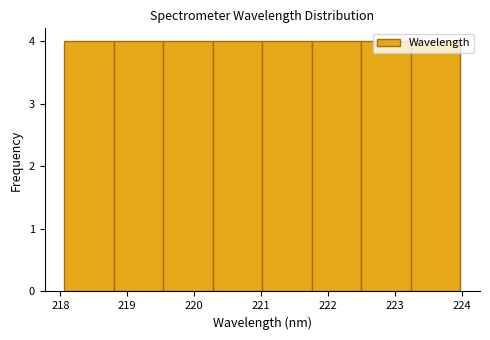

What is the height of the bar covering 221.8 to 222.5 on the x-axis? Neither the bar edges nor the heights are printed on the chart, so give them approximately, as read against the axes.

4